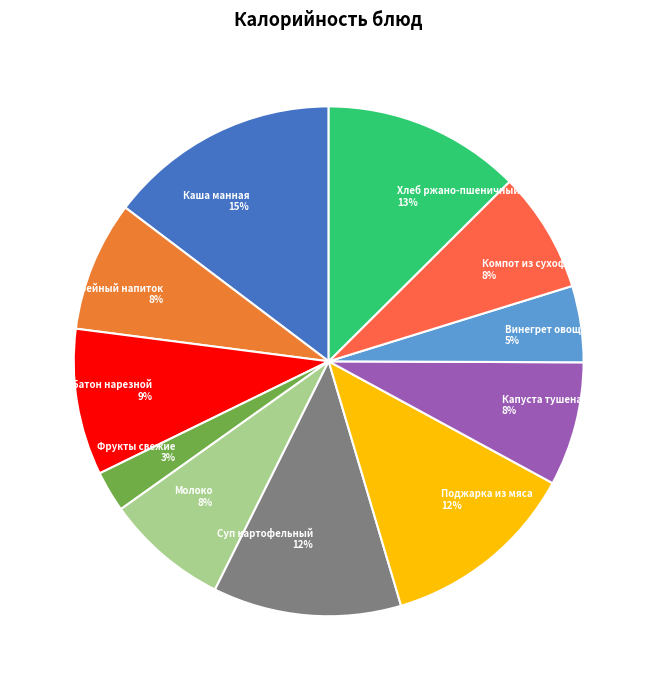

To the nearest percent, what is the difference between the largest and smallest slice percentages?

12%